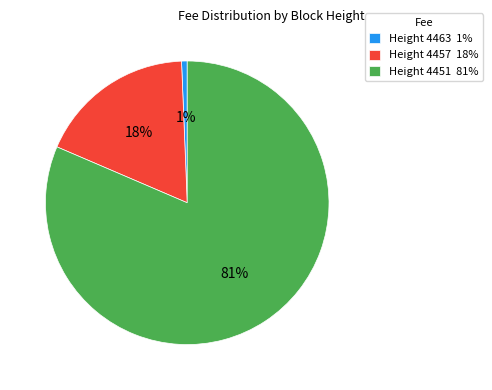

To the nearest percent, what is the average slice percentage?

33%